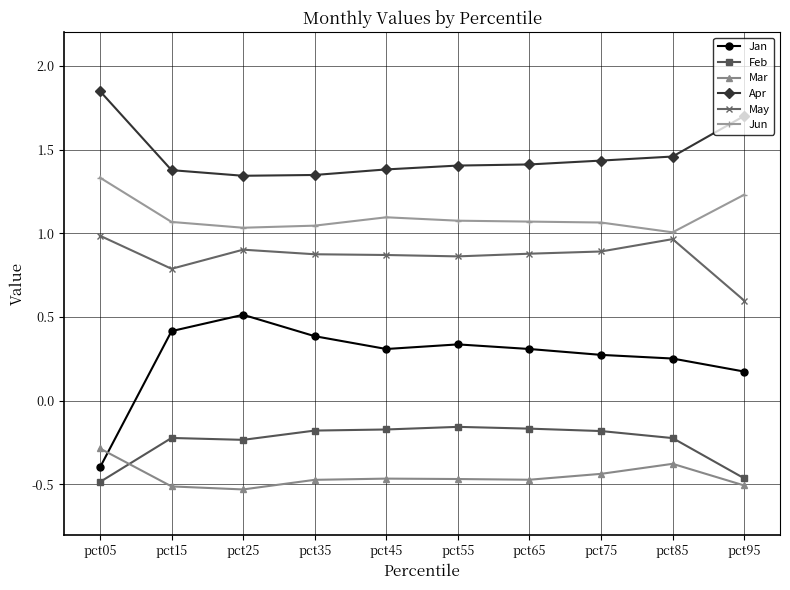

What is the spread (max minus min) of values at pct55?

1.9